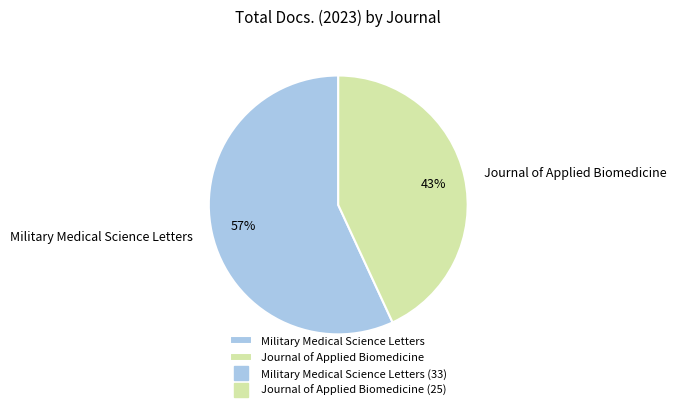

Which category has the smallest portion of the pie?

Journal of Applied Biomedicine